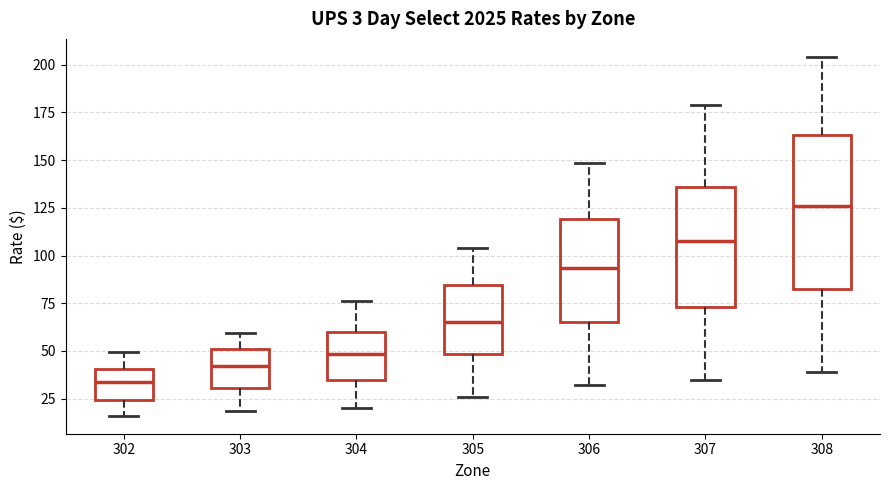

Which box's median line is the lowest?

302